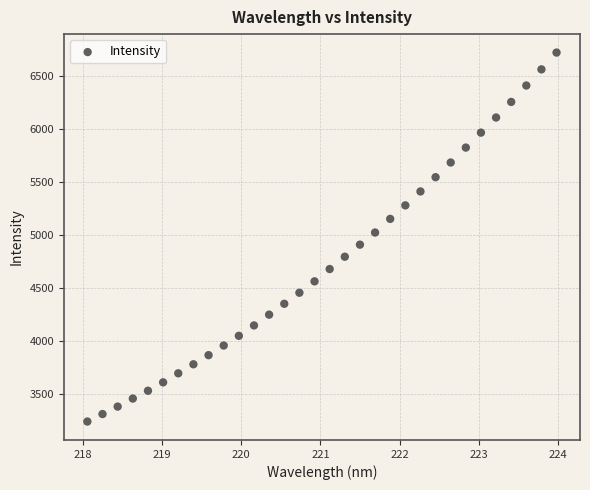

What is the range of Y values (max minus min)?

3475.8